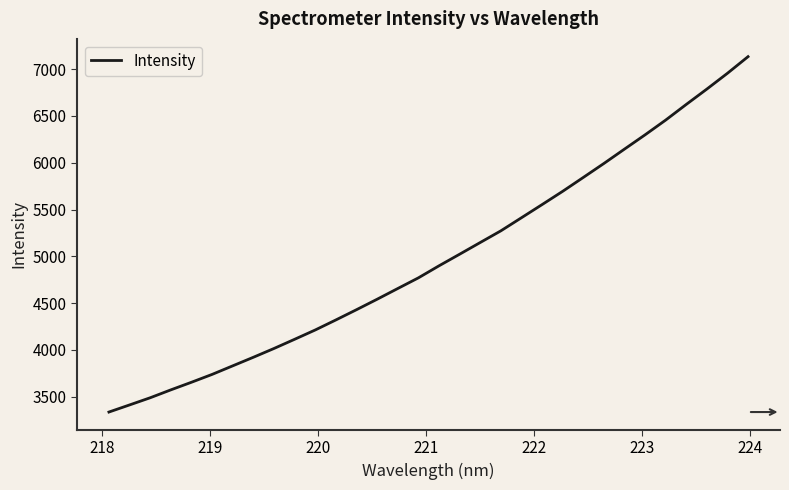

What is the maximum value shown in the chart?

7134.0